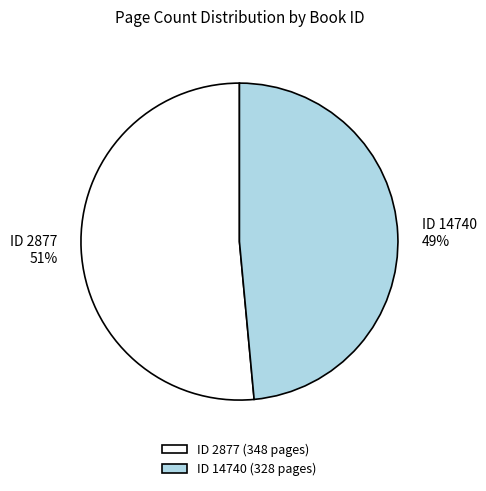

To the nearest percent, what is the average slice percentage?

50%